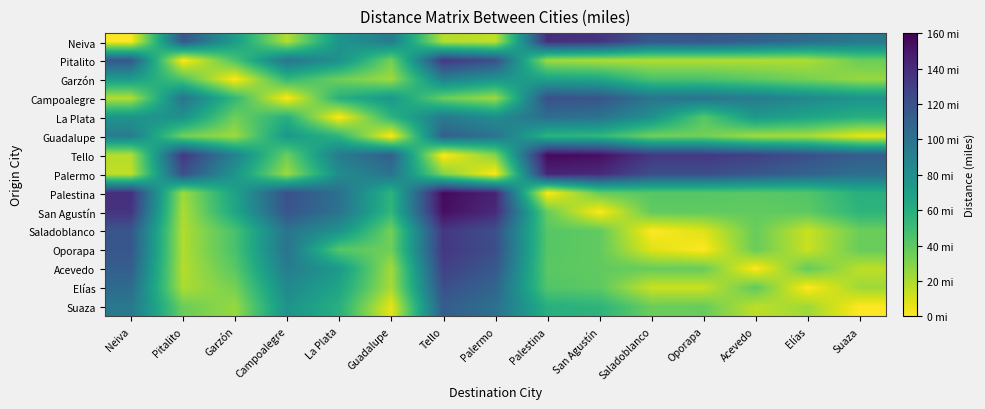

List the series in order of their peak value, lowest first.

Garzón, La Plata, Guadalupe, Suaza, Campoalegre, Elías, Acevedo, Pitalito, Saladoblanco, Oporapa, Neiva, Palermo, San Agustín, Tello, Palestina